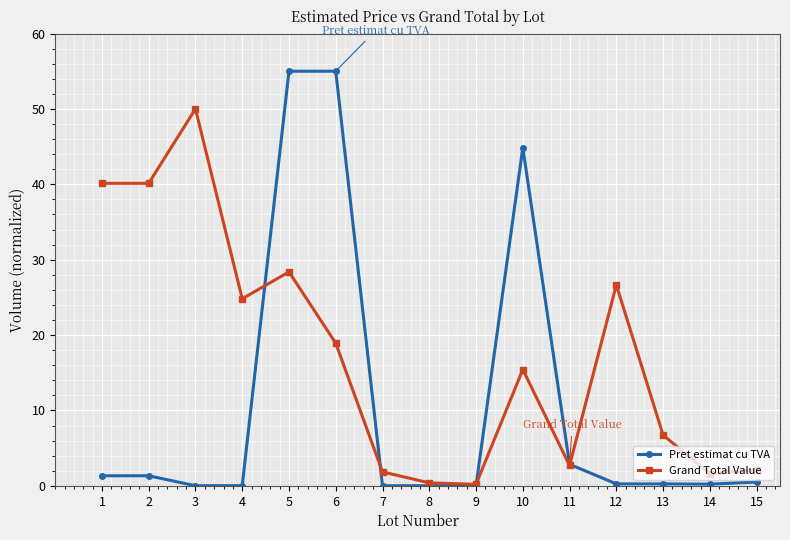

What is the highest value of the Pret estimat cu TVA series?

55.0